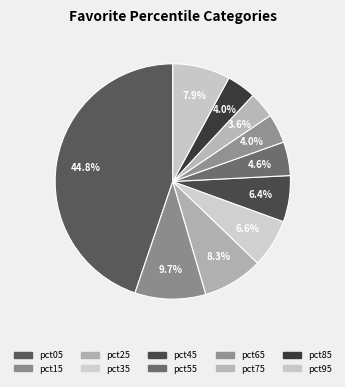

True or false: pct75 accounts for 4% of the total.

True